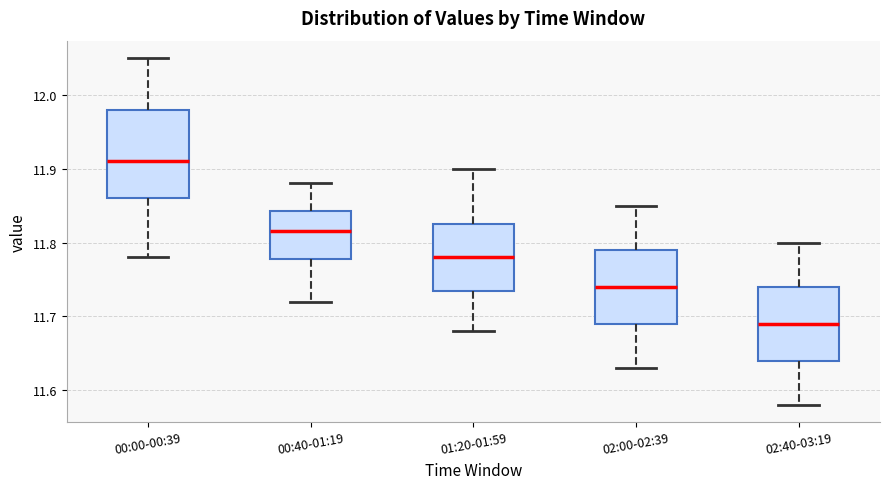

Which box's median line is the highest?

00:00-00:39